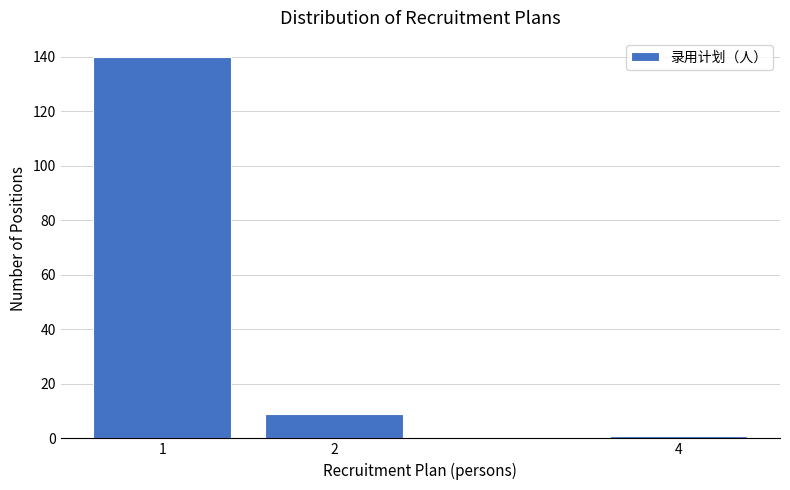

Reading right to left, transcribe all the data shown in this chart.

4=1	2=9	1=140